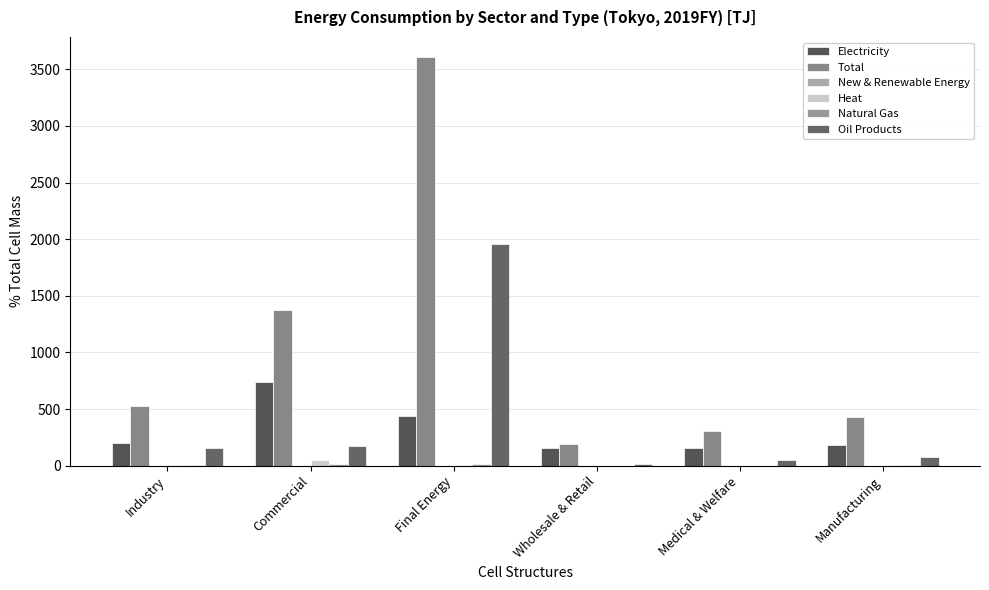

How many groups of bars are there?

6